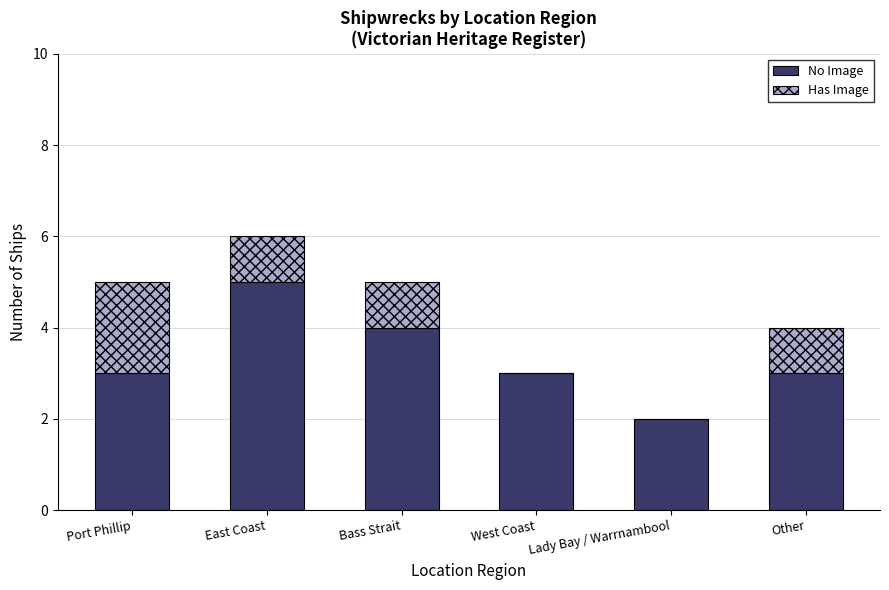

At which label does No Image reach its peak?

East Coast